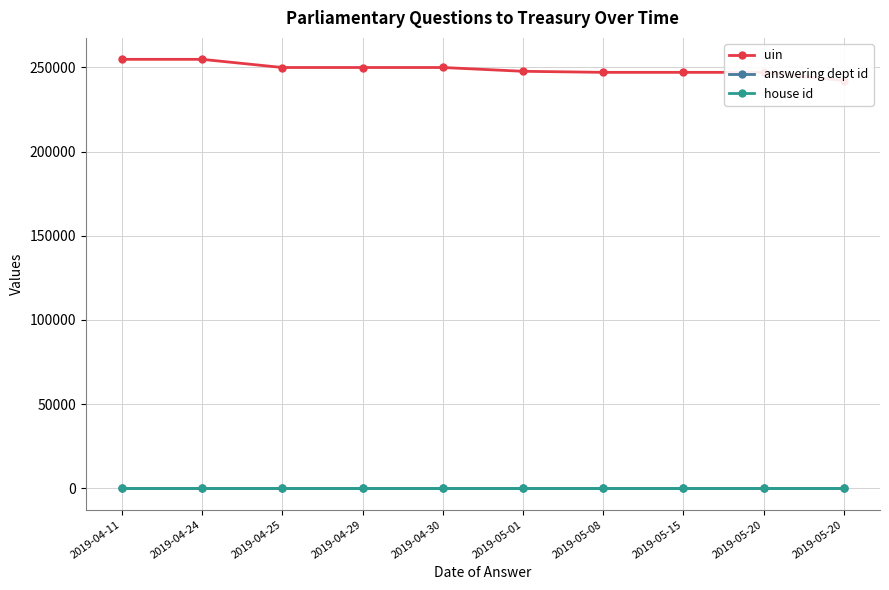

List the series in order of their peak value, lowest first.

house id, answering dept id, uin